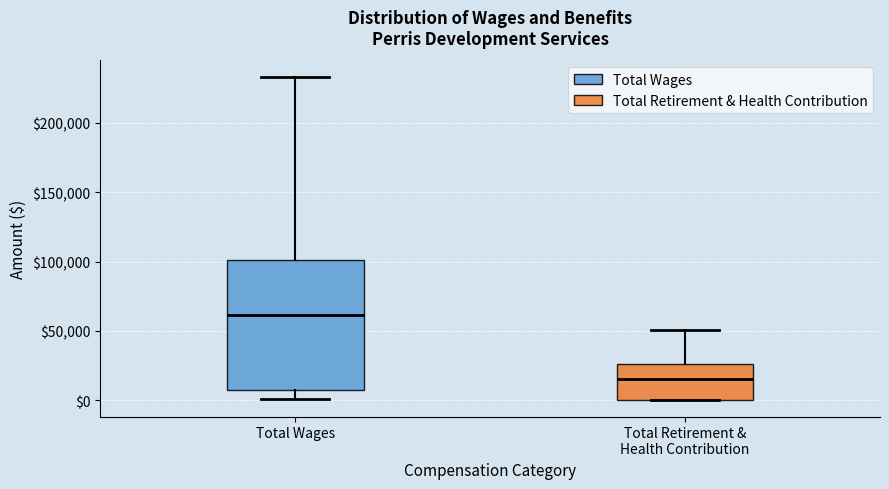

Which box is the tallest, from its lower edge to its upper edge?

Total Wages